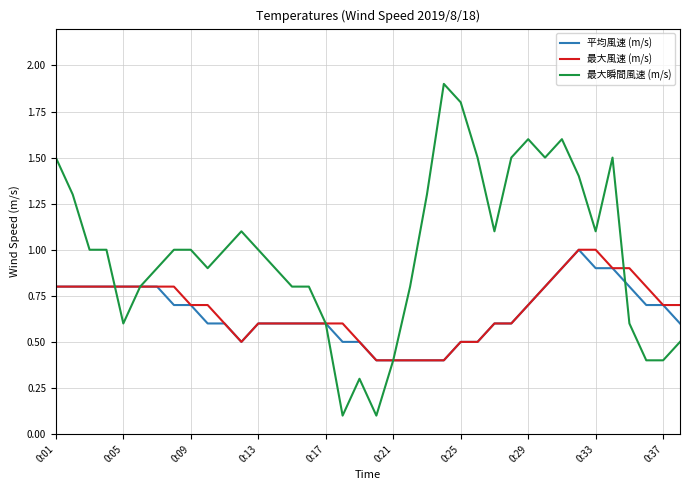

Which series has the largest range (max minus min)?

最大瞬間風速 (m/s)